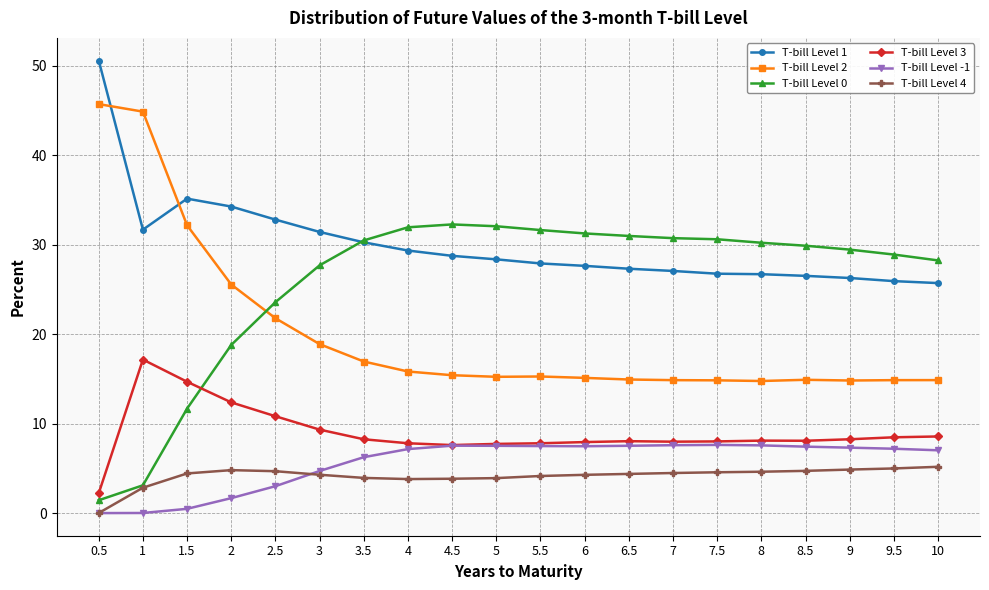

True or false: T-bill Level 1 has a value of 26.5 at 8.5.

True